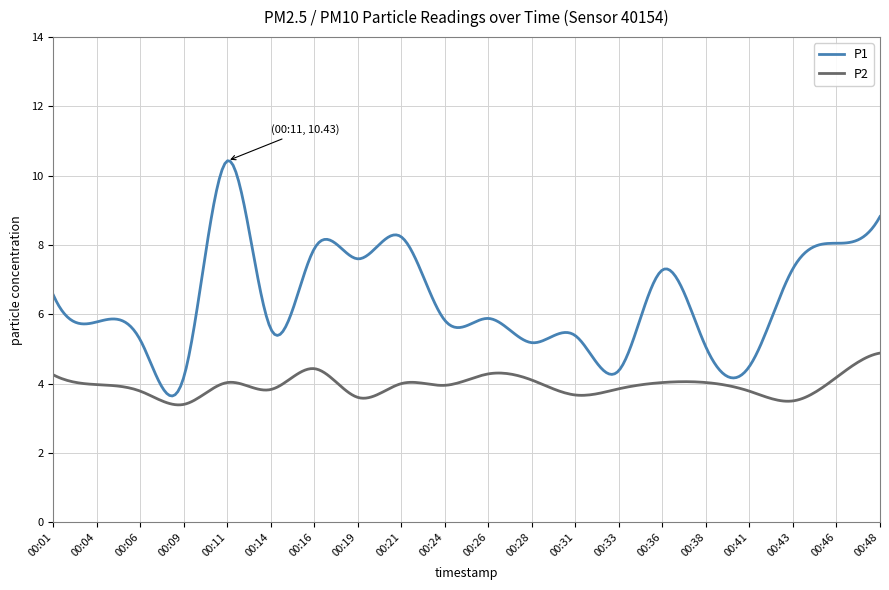

Which series has the widest spread of values?

P1